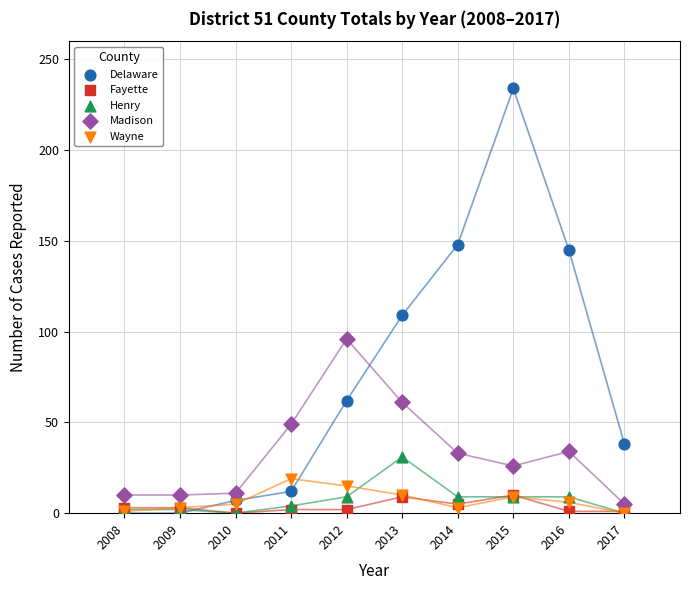

Which series has the largest Y range (max minus min)?

Delaware